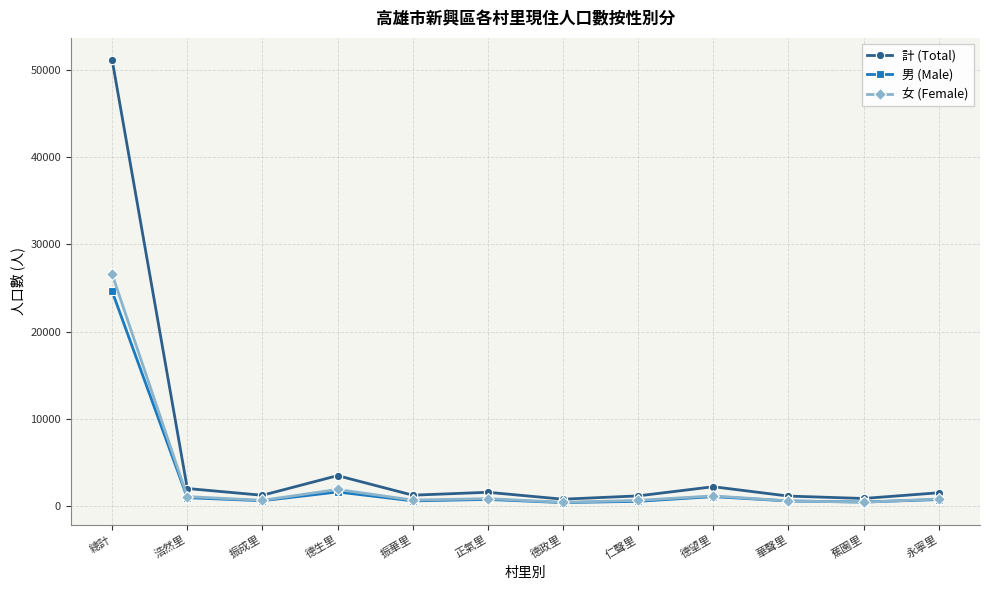

What are all the series names shown in the legend?

計 (Total), 男 (Male), 女 (Female)